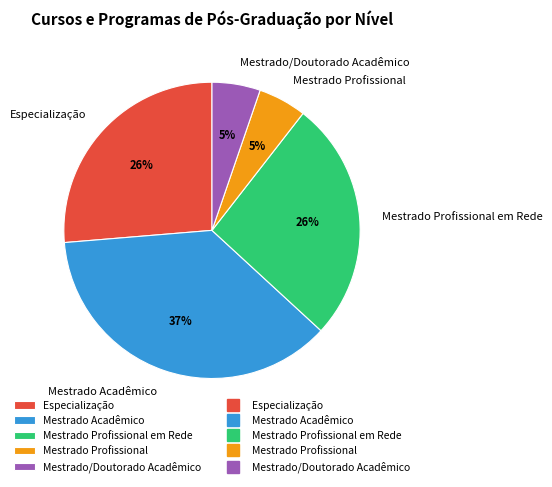

Which category has the biggest portion of the pie?

Mestrado Acadêmico